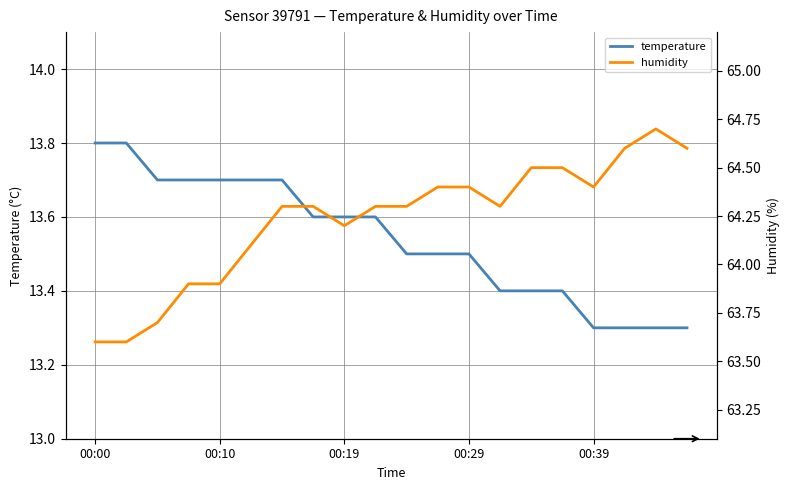

The value of temperature at 00:10 is 13.7. True or false?

True